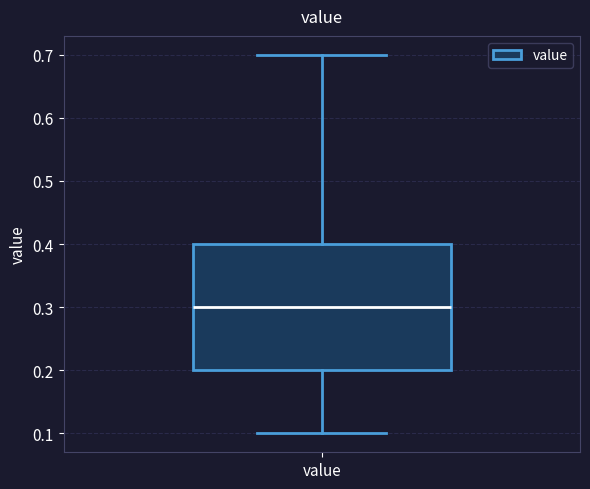

Read this box plot against the y-axis: the position of the median line, the range covered by the box, and the ends of both whiskers. The values are not printed on the chart, so give them approximately, as read against the axis.

median 0.3, box 0.2 to 0.4, whiskers 0.1 to 0.7